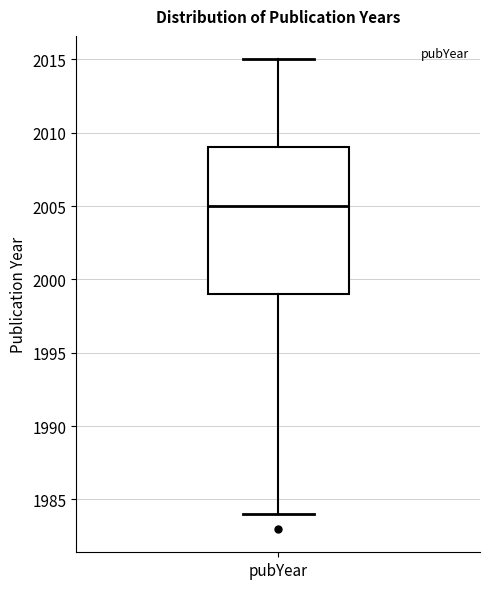

Read this box plot against the y-axis: the position of the median line, the range covered by the box, and the ends of both whiskers. The values are not printed on the chart, so give them approximately, as read against the axis.

median 2005, box 1999 to 2009, whiskers 1984 to 2015